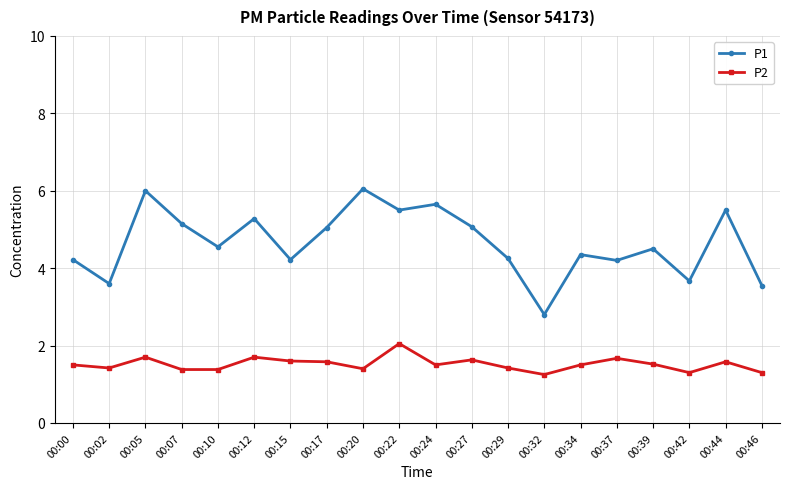

Is this an area chart (filled region under the line)?

No